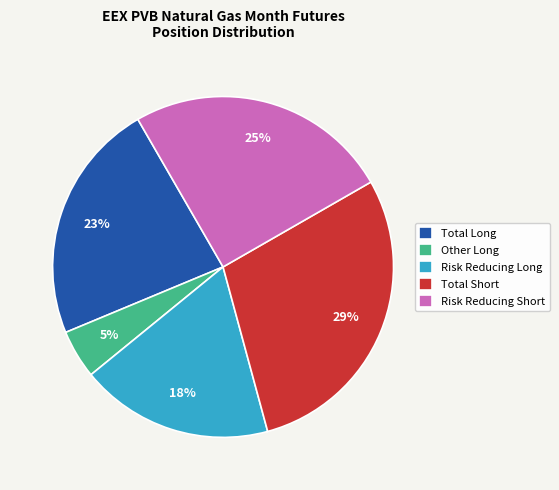

How many slices are in this pie chart?

5